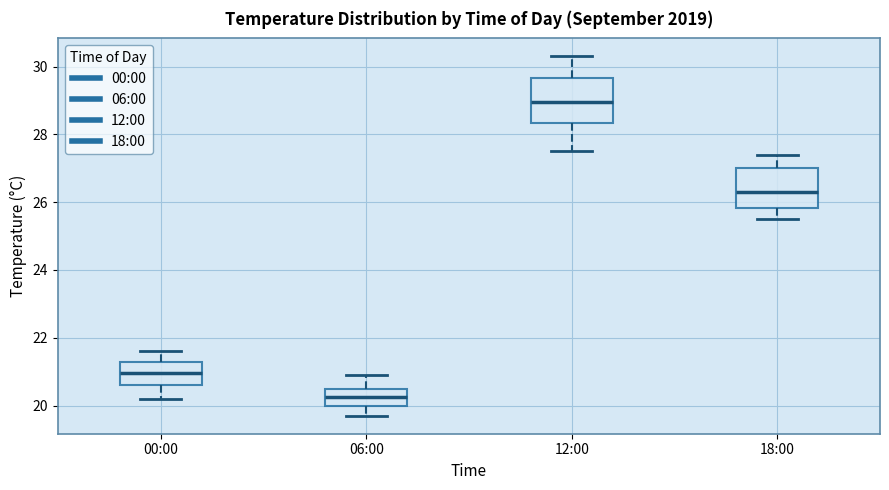

Reading left to right, read every box against the y-axis: the position of its median line, the range the box covers, and the ends of its whiskers. The values are not printed on the chart, so give them approximately, as read against the axis.

00:00: median 21.0, box 20.6 to 21.2, whiskers 20.2 to 21.6
06:00: median 20.2, box 20.0 to 20.6, whiskers 19.8 to 21.0
12:00: median 29.0, box 28.4 to 29.6, whiskers 27.6 to 30.4
18:00: median 26.4, box 25.8 to 27.0, whiskers 25.6 to 27.4